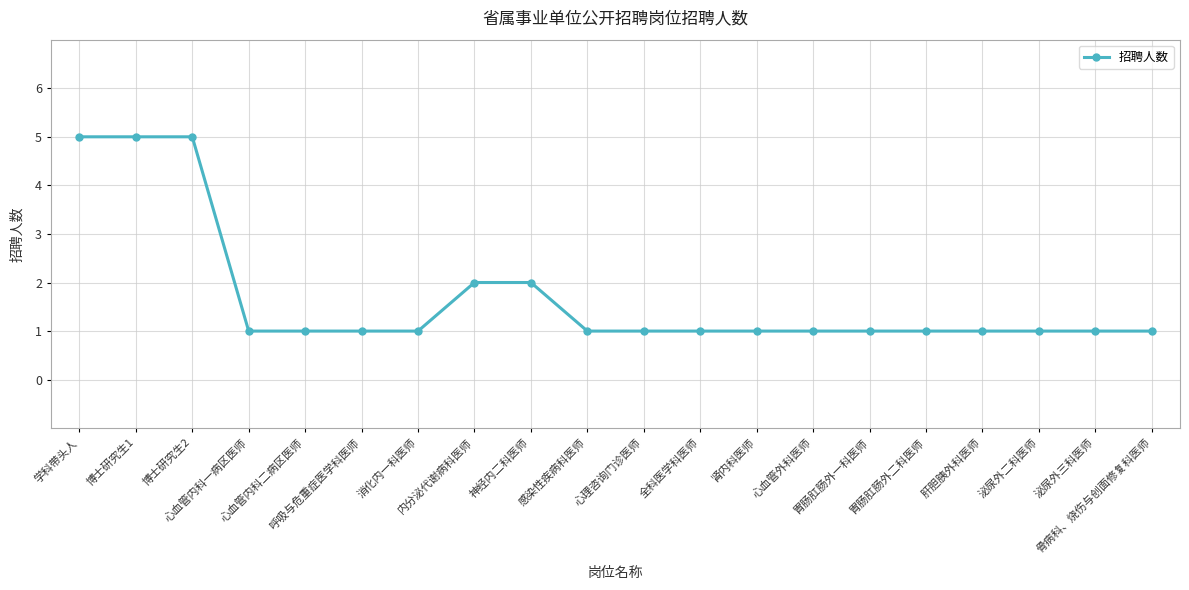

What is the label of the 11th point from the right?

感染性疾病科医师